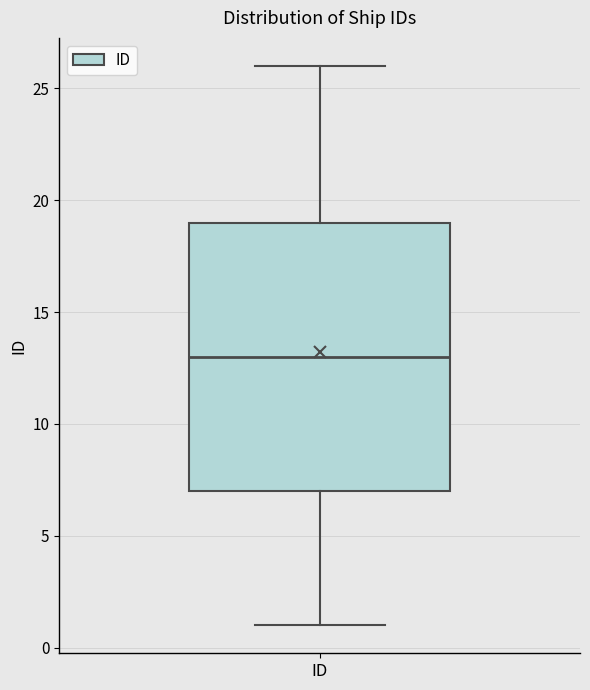

Transcribe this box plot: give where the median line is, the range the box spans, and where the two whiskers end, as read against the y-axis. The values are not printed on the chart, so give them approximately, as read against the axis.

median 13, box 7 to 19, whiskers 1 to 26